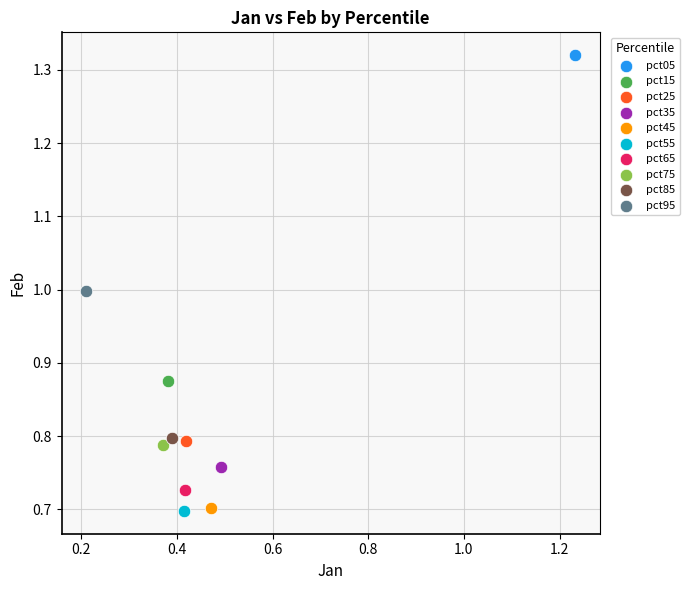

What are all the series names shown in the legend?

pct05, pct15, pct25, pct35, pct45, pct55, pct65, pct75, pct85, pct95